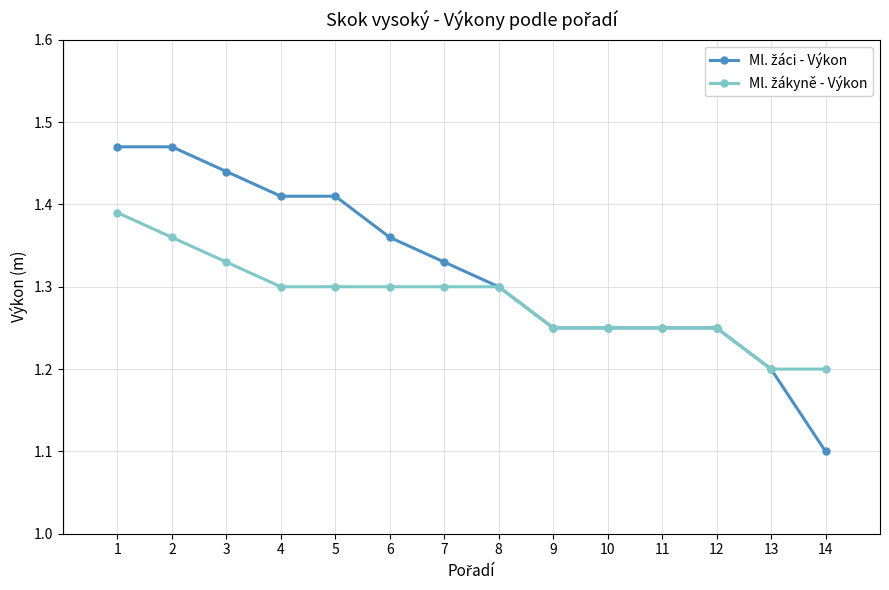

What is the total value across all series at 11?

2.5